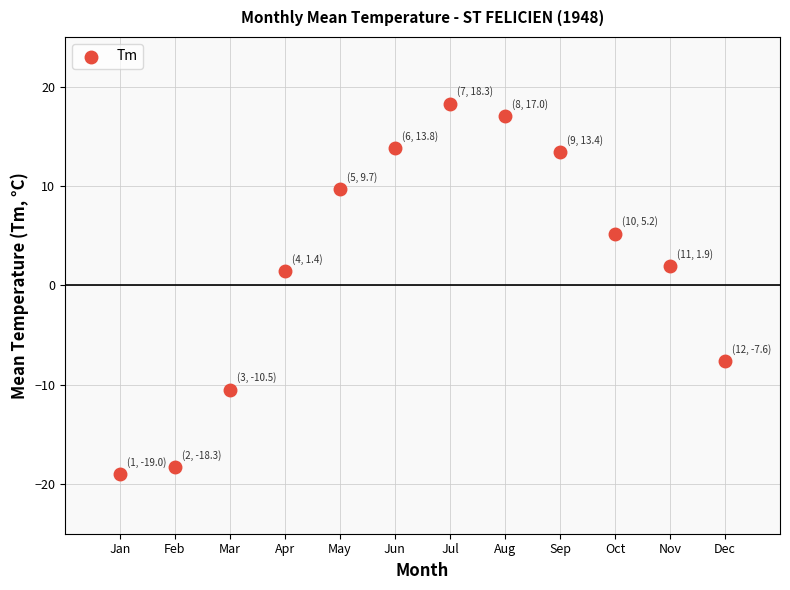

What is the average Y value?

2.1